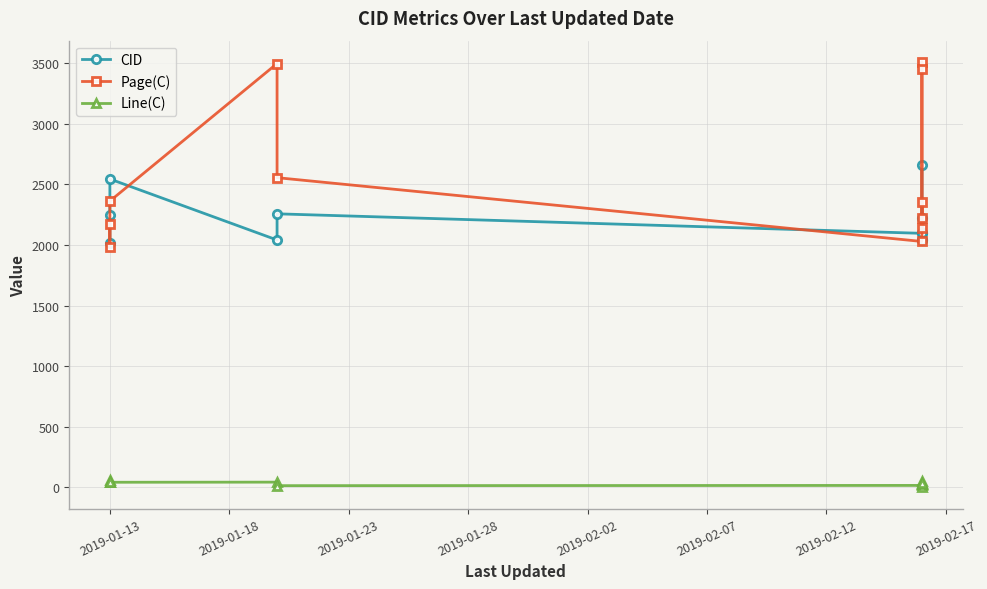

Reading right to left, transcribe all the data shown in this chart.

CID: 2659	2096	2222	2041	2042	2095	2256	2040	2543	2246	2013
Page(C): 2141	2353	2225	3448	3508	2028	2554	3495	2361	1982	2168
Line(C): 33	29	1	31	51	17	15	44	43	58	48